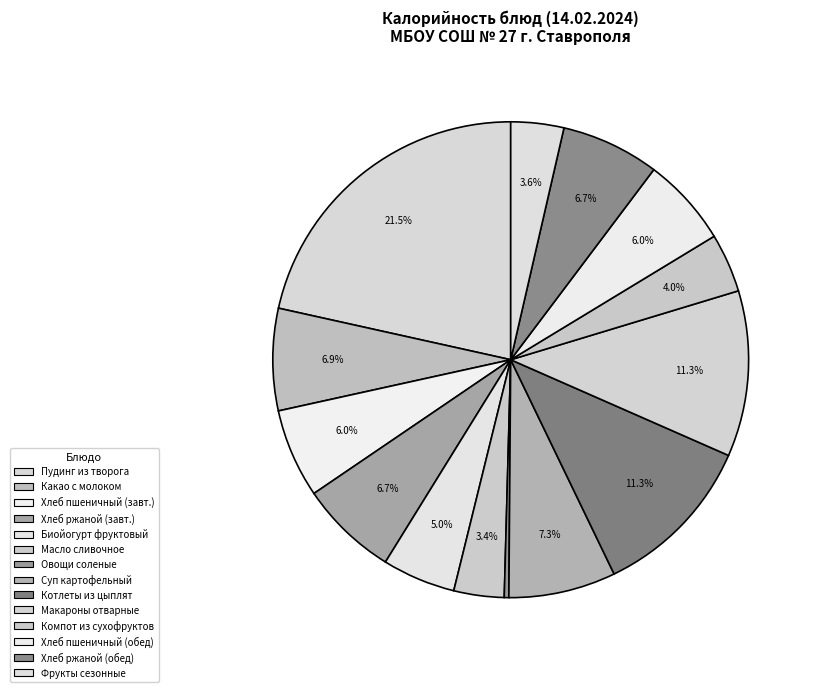

How many segments does this pie chart have?

14